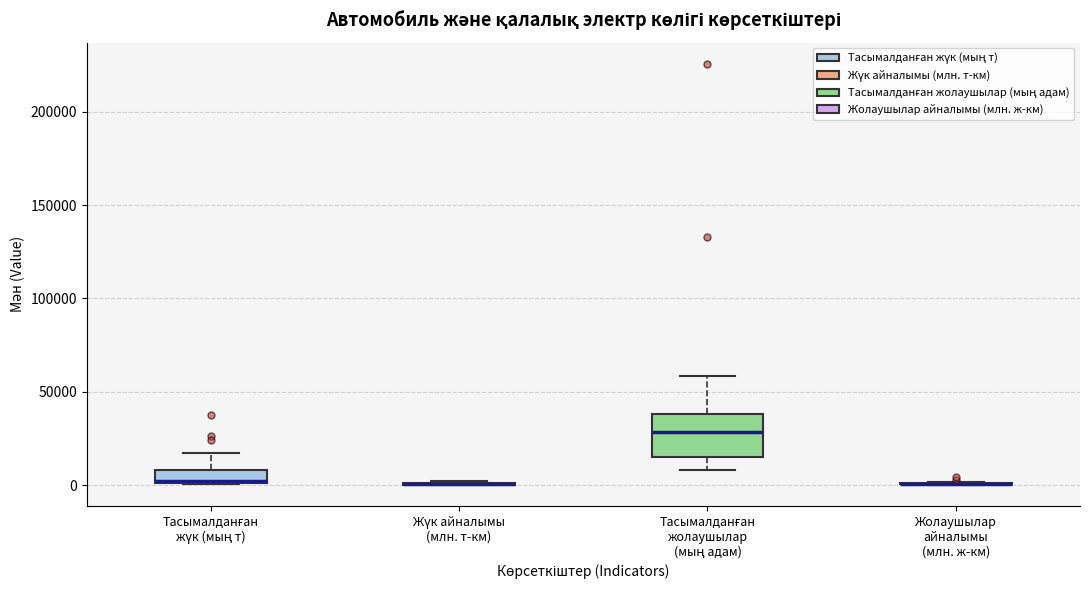

Comparing the boxes themselves (not the whiskers), which one is the tallest?

Тасымалданған жолаушылар (мың адам)